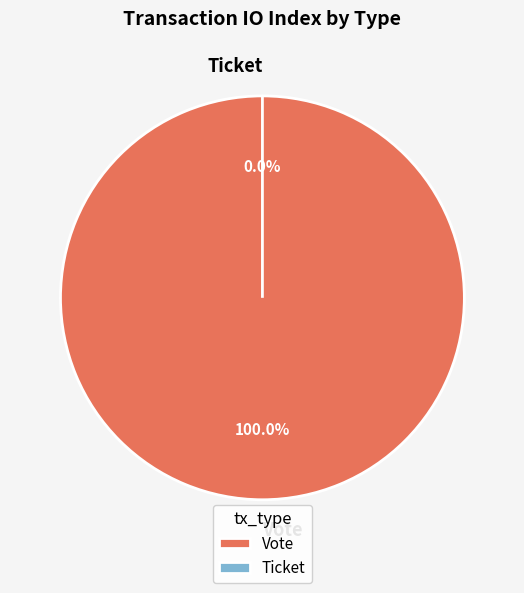

Does Vote represent more than half of the total?

Yes